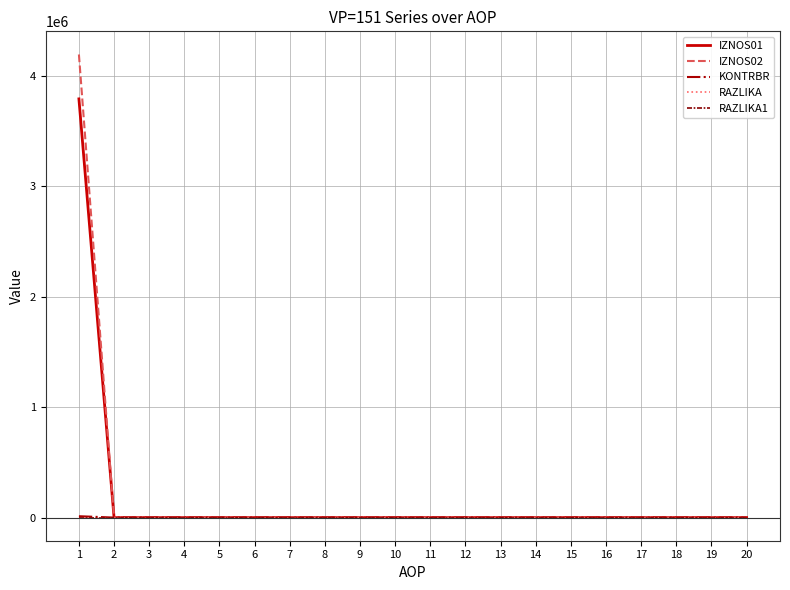

Is this an area chart (filled region under the line)?

No